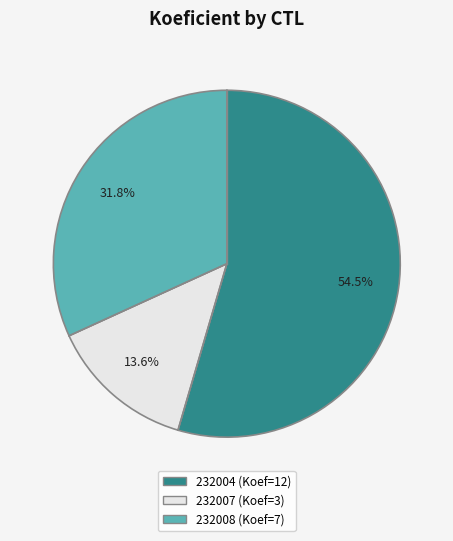

To the nearest percent, what is the combined percentage of 232004 and 232007?

68%